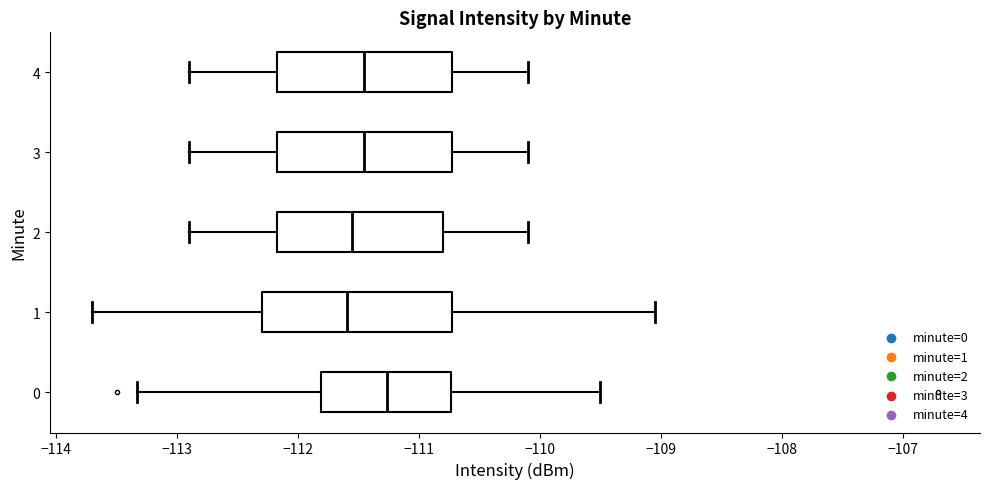

Reading bottom to top, read every box against the x-axis: the position of its median line, the range the box covers, and the ends of its whiskers. The values are not printed on the chart, so give them approximately, as read against the axis.

0: median -111.3, box -111.8 to -110.7, whiskers -113.3 to -109.5
1: median -111.6, box -112.3 to -110.7, whiskers -113.7 to -109.0
2: median -111.5, box -112.2 to -110.8, whiskers -112.9 to -110.1
3: median -111.4, box -112.2 to -110.7, whiskers -112.9 to -110.1
4: median -111.4, box -112.2 to -110.7, whiskers -112.9 to -110.1